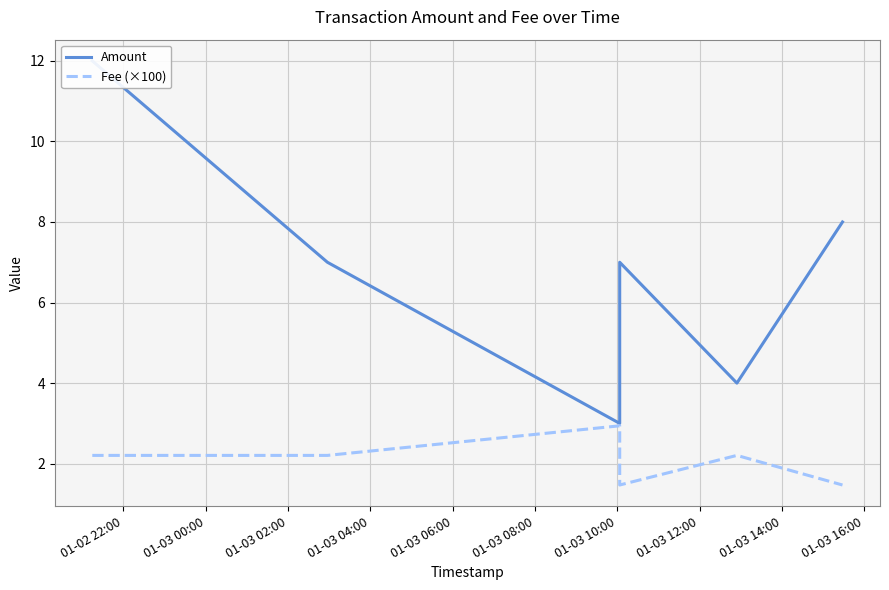

True or false: Amount and Fee (×100) intersect in this chart.

False